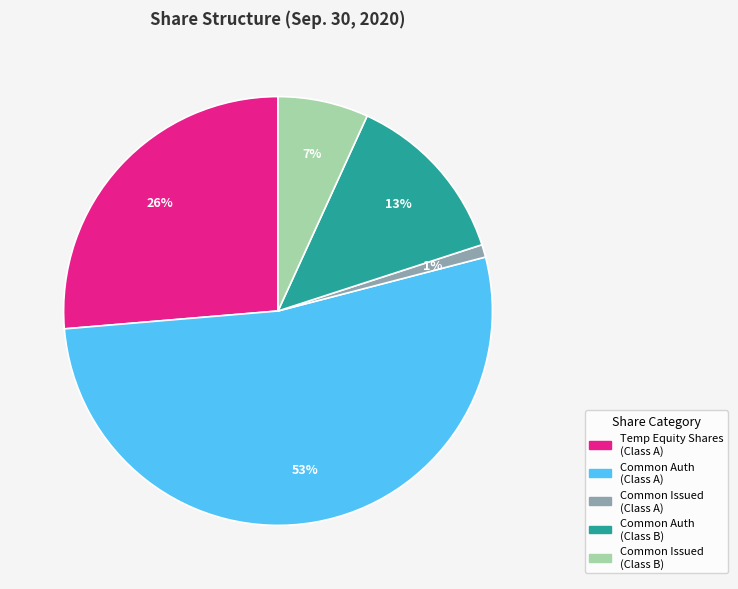

Between Common Issued (Class A) and Common Issued (Class B), which is larger?

Common Issued (Class B)